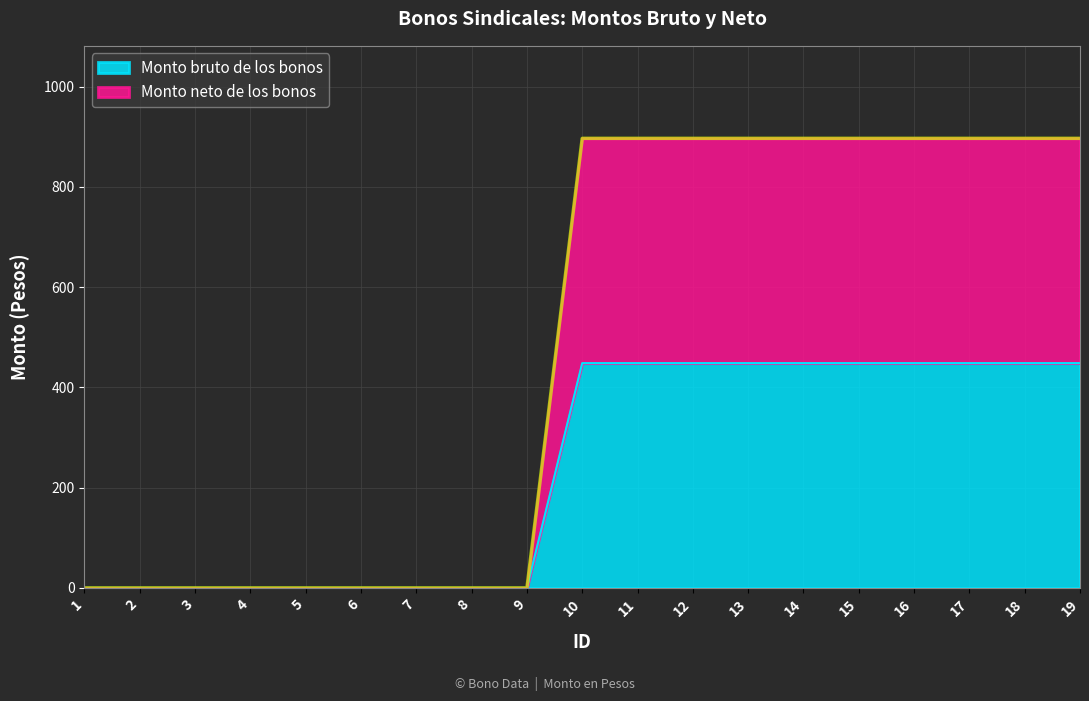

True or false: Monto neto de los bonos and Monto bruto de los bonos intersect in this chart.

False